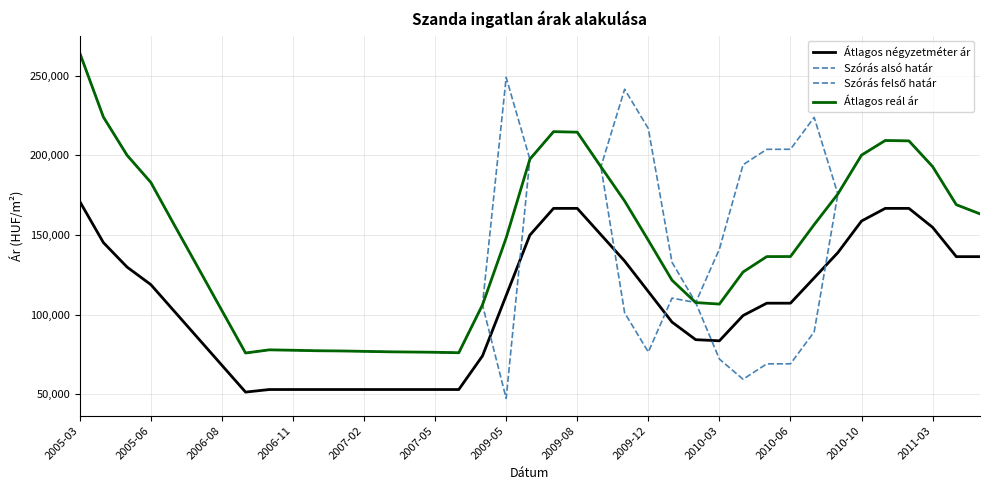

Is this an area chart (filled region under the line)?

No